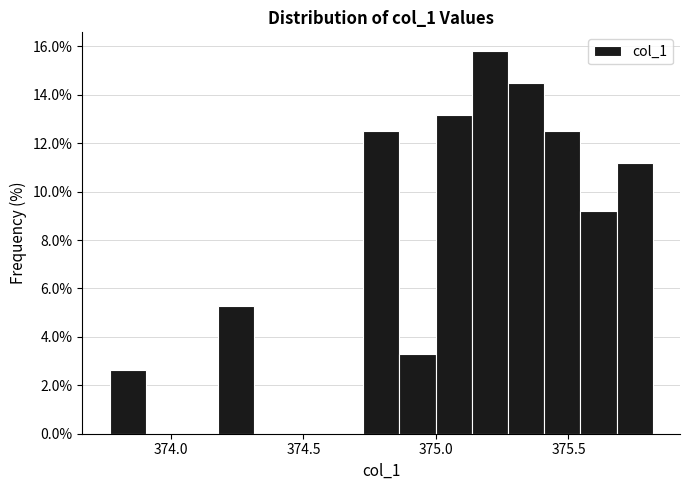

Read against the x-axis, roughly where is the centre of the tallest bar?

375.20